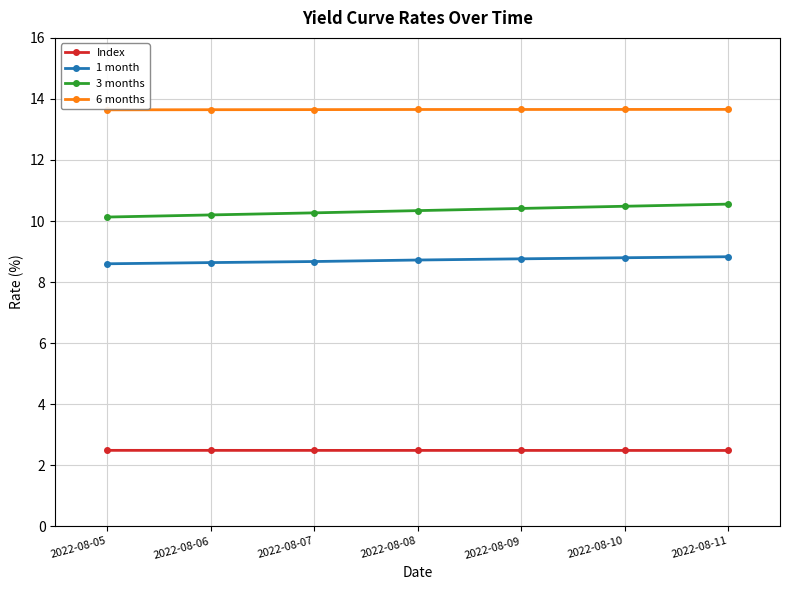

True or false: 6 months and 3 months intersect in this chart.

False